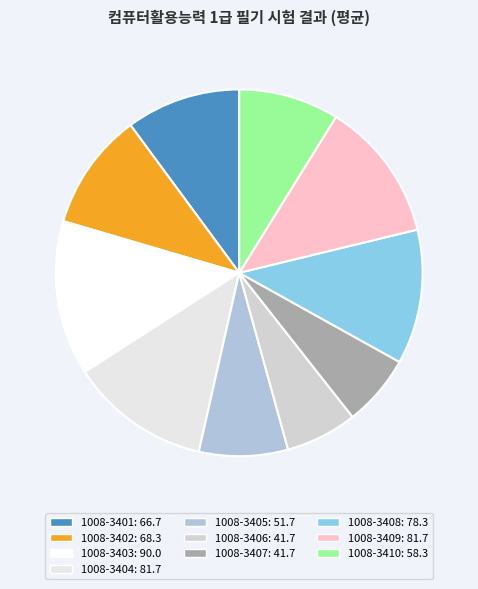

To the nearest percent, what percentage of the pie is 1008-3407?

6%